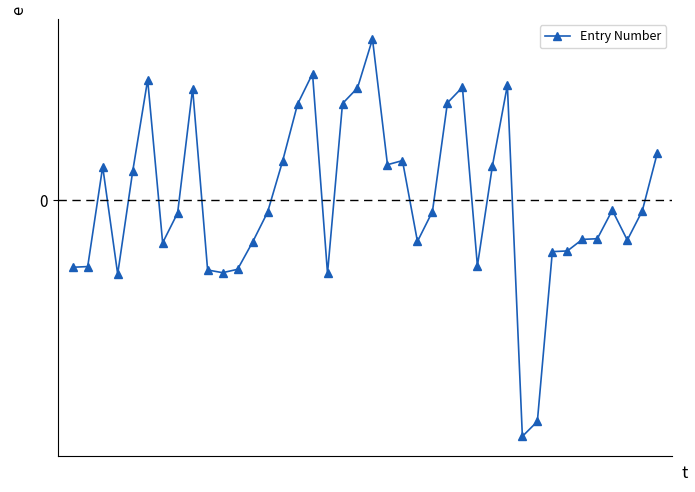

Rank the categories by value from lowest to highest.

30, 31, 3, 17, 10, 9, 11, 0, 1, 27, 32, 33, 6, 12, 23, 37, 34, 35, 7, 13, 24, 38, 36, 4, 2, 28, 21, 14, 22, 39, 15, 18, 25, 8, 19, 26, 29, 5, 16, 20